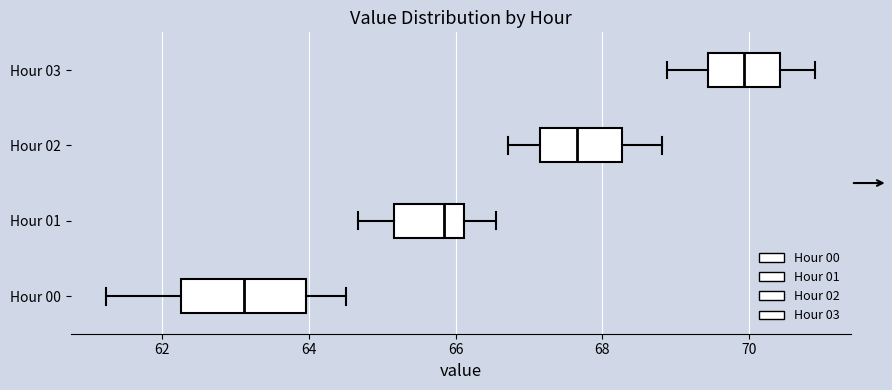

Which box's median line is the furthest to the right?

Hour 03